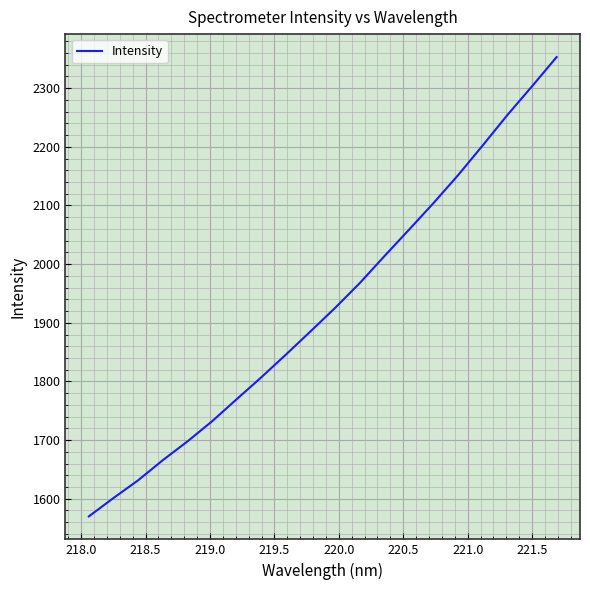

What is the difference between the maximum and minimum values?

783.3